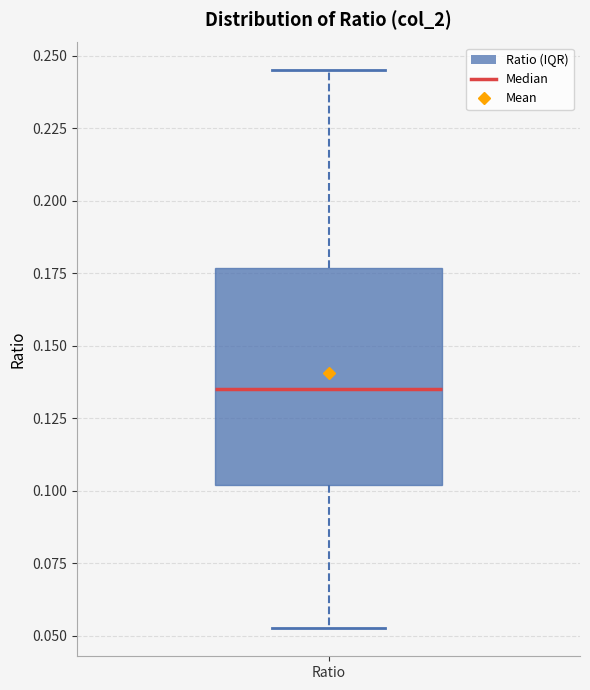

Transcribe this box plot: give where the median line is, the range the box spans, and where the two whiskers end, as read against the y-axis. The values are not printed on the chart, so give them approximately, as read against the axis.

median 0.135, box 0.100 to 0.175, whiskers 0.055 to 0.245